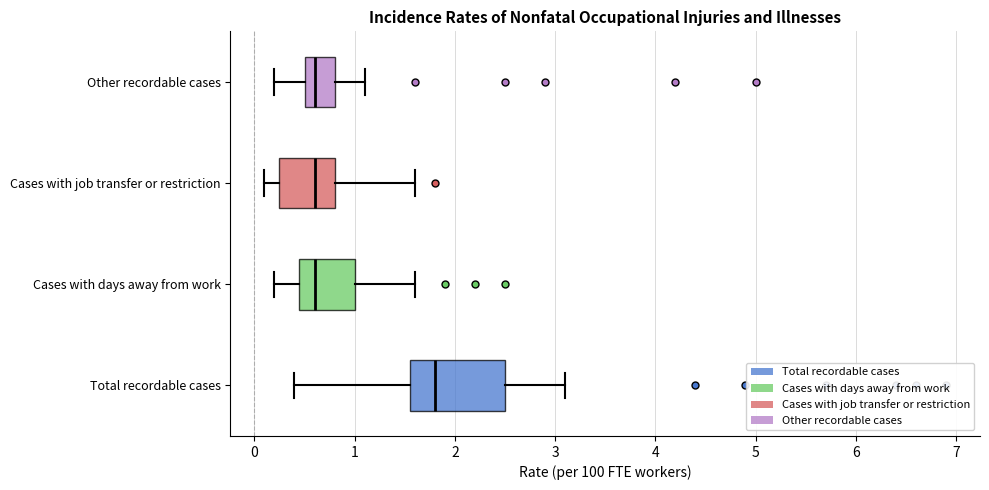

Where does the right whisker of the box for Cases with job transfer or restriction end on the x-axis? The values are not printed on the chart, so give them approximately, as read against the axis.

1.6